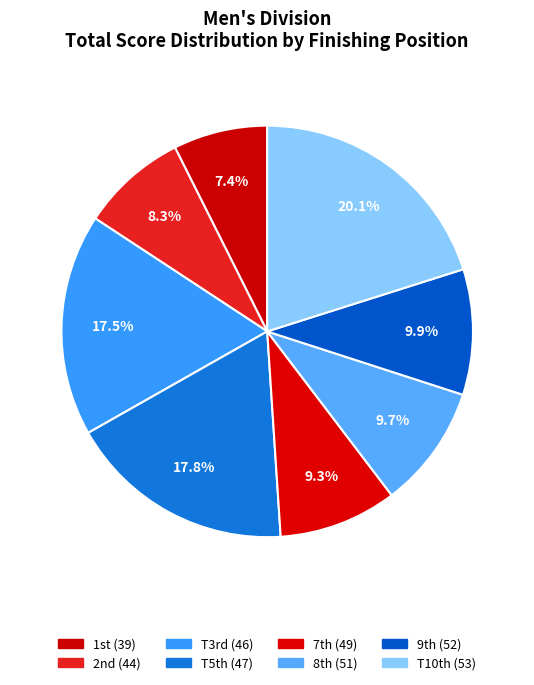

How many slices are in this pie chart?

8